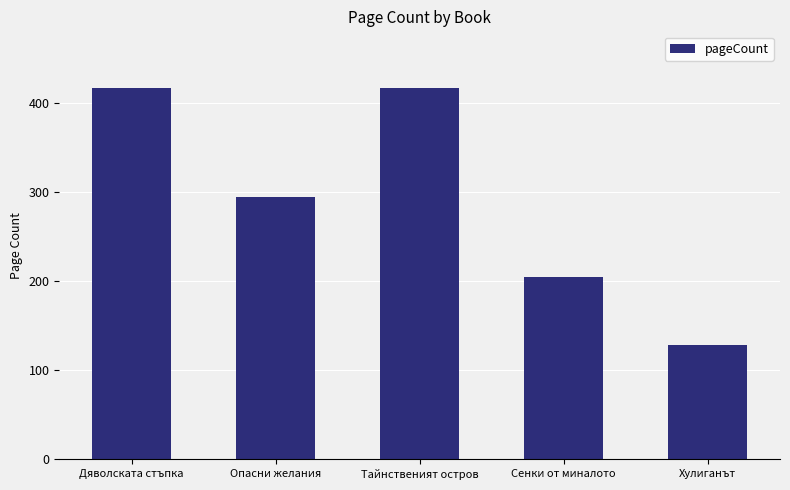

What is the ratio of the value at Тайнственият остров to the value at Опасни желания?

1.4